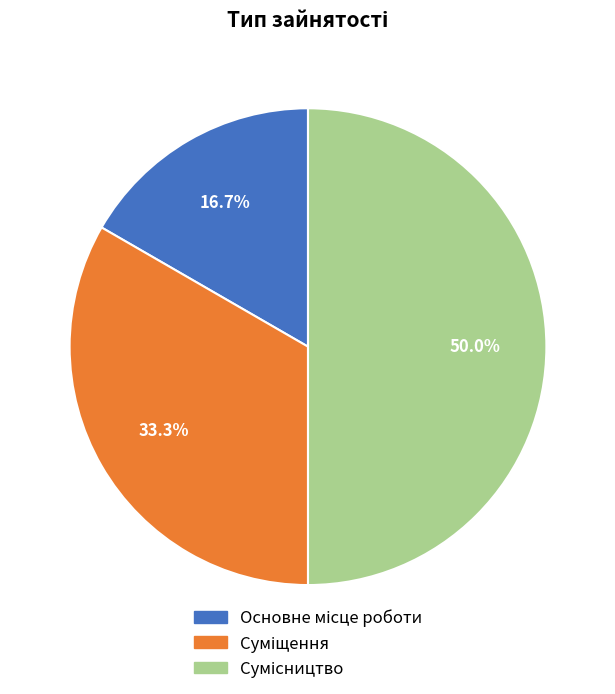

What is the change in value from Основне місце роботи to Суміщення?

+1